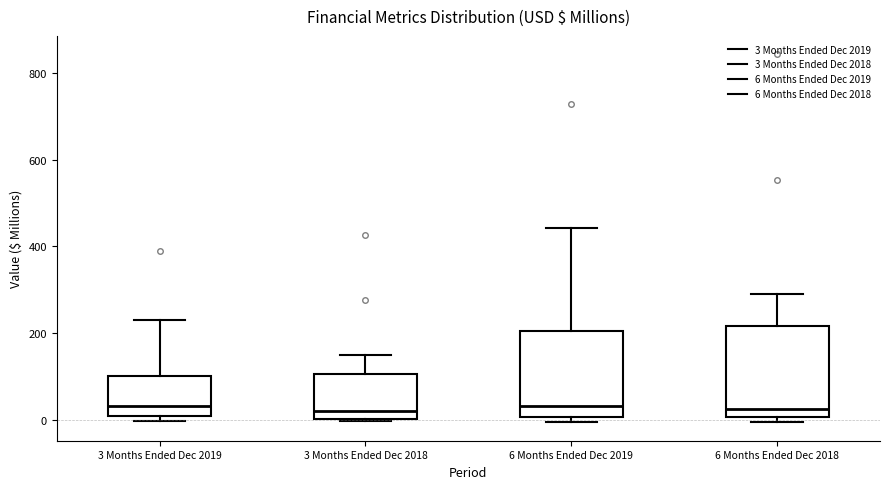

Reading left to right, read every box against the y-axis: the position of its median line, the range the box covers, and the ends of its whiskers. The values are not printed on the chart, so give them approximately, as read against the axis.

3 Months Ended Dec 2019: median 40, box 0 to 100, whiskers 0 (just below the box's lower edge) to 220
3 Months Ended Dec 2018: median 20, box 0 to 100, whiskers 0 (just below the box's lower edge) to 140
6 Months Ended Dec 2019: median 40, box 0 to 200, whiskers 0 (just below the box's lower edge) to 440
6 Months Ended Dec 2018: median 20, box 0 to 220, whiskers 0 (just below the box's lower edge) to 300